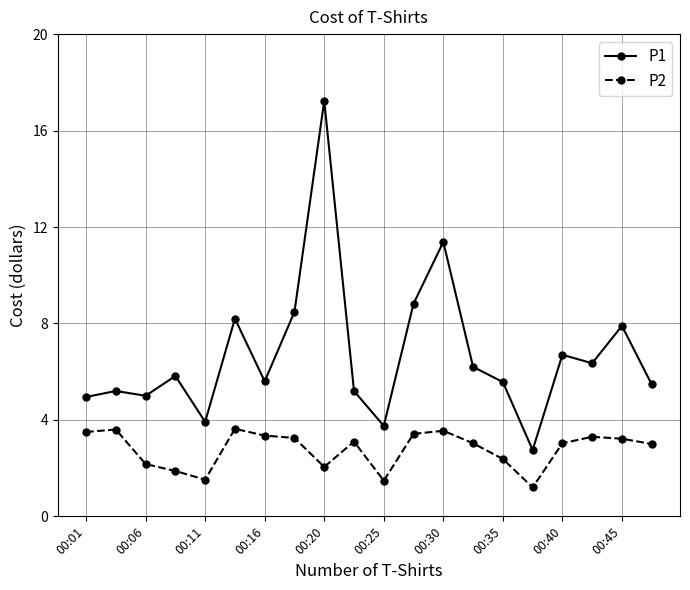

What is the greatest value displayed?

17.2